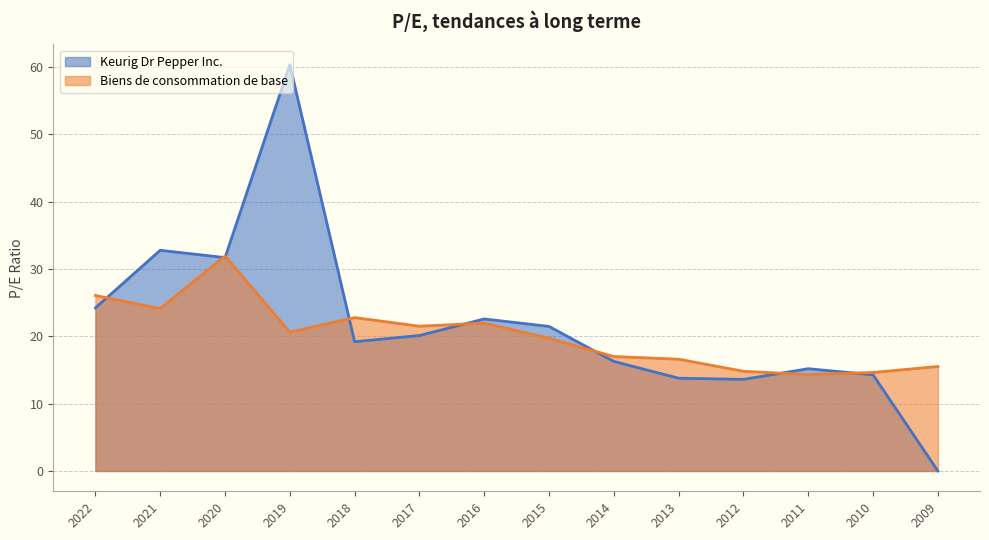

What is the sum of all Keurig Dr Pepper Inc. values?

305.5